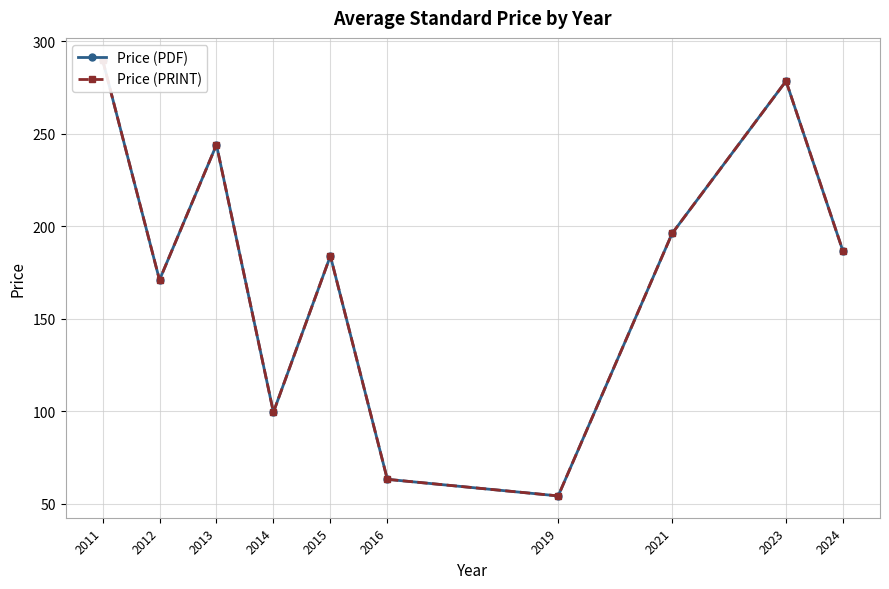

Reading left to right, list all the values displayed in this chart.

Price (PDF): 290.0	170.9	244.0	99.4	183.9	63.2	54.2	196.1	278.5	186.5
Price (PRINT): 290.0	170.9	244.0	99.4	183.9	63.2	54.2	196.1	278.5	186.5